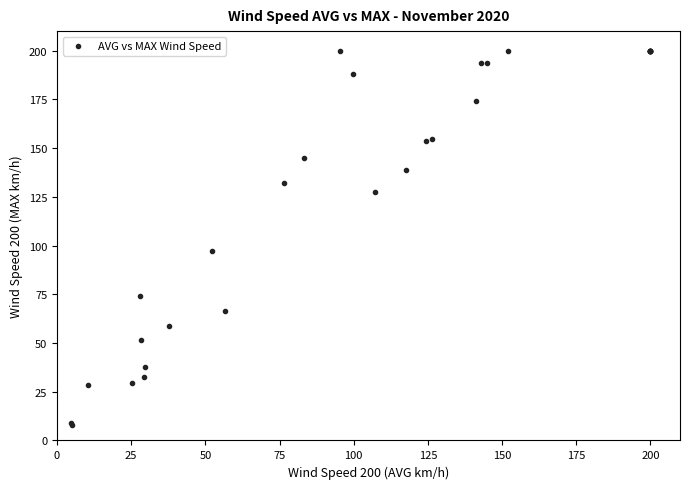

What Y value in the scatter plot is closest to 103?

97.4